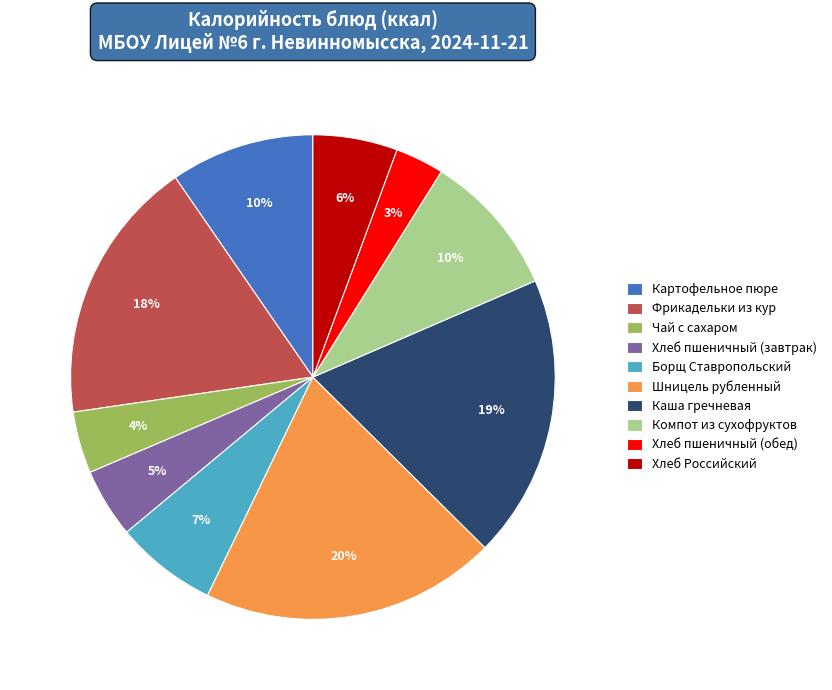

The Чай с сахаром slice represents 4% of the pie. True or false?

True